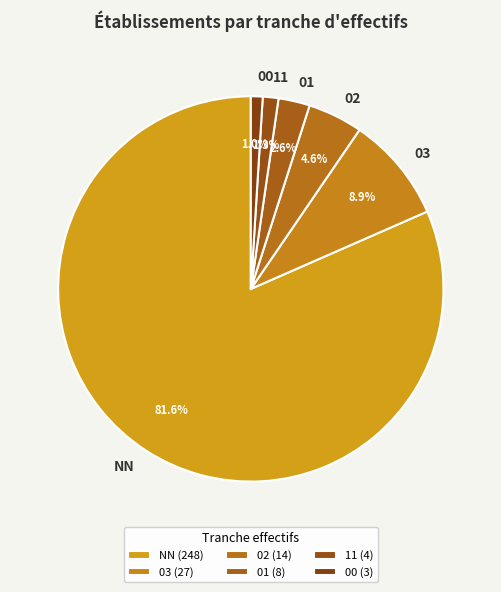

What is the total percentage of 00 and 02?

5.6%